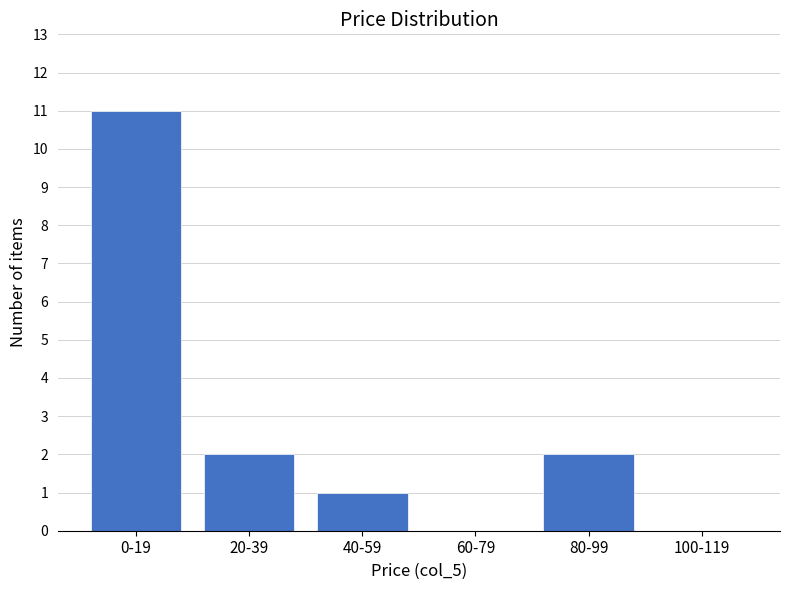

Reading left to right, what are all the values shown in this chart?

0-19=11	20-39=2	40-59=1	60-79=0	80-99=2	100-119=0